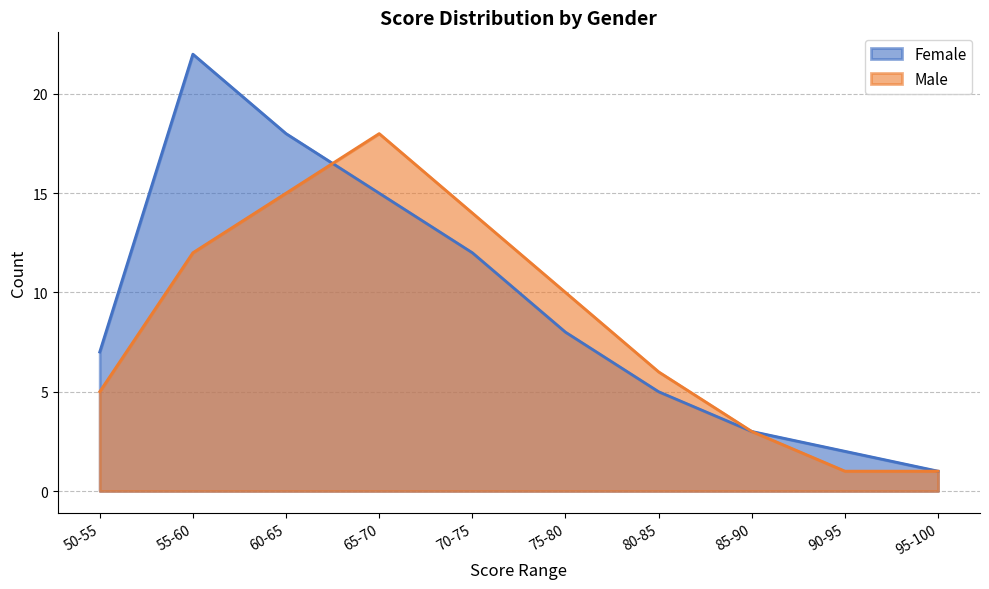

Where does the Male series first go above 10?

55-60